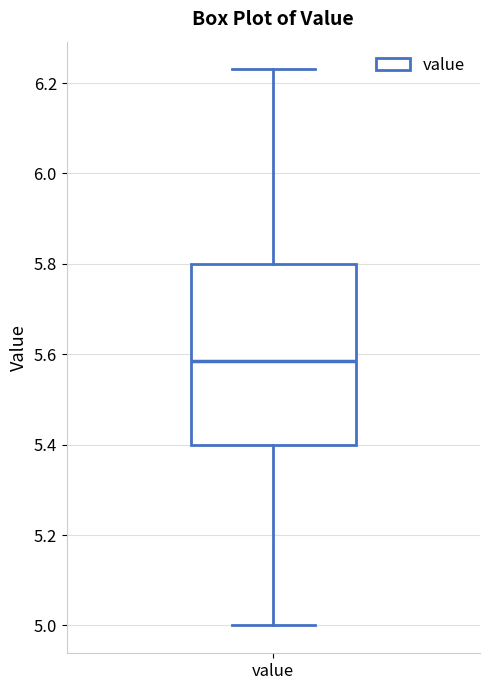

Transcribe this box plot: give where the median line is, the range the box spans, and where the two whiskers end, as read against the y-axis. The values are not printed on the chart, so give them approximately, as read against the axis.

median 5.58, box 5.40 to 5.80, whiskers 5.00 to 6.24